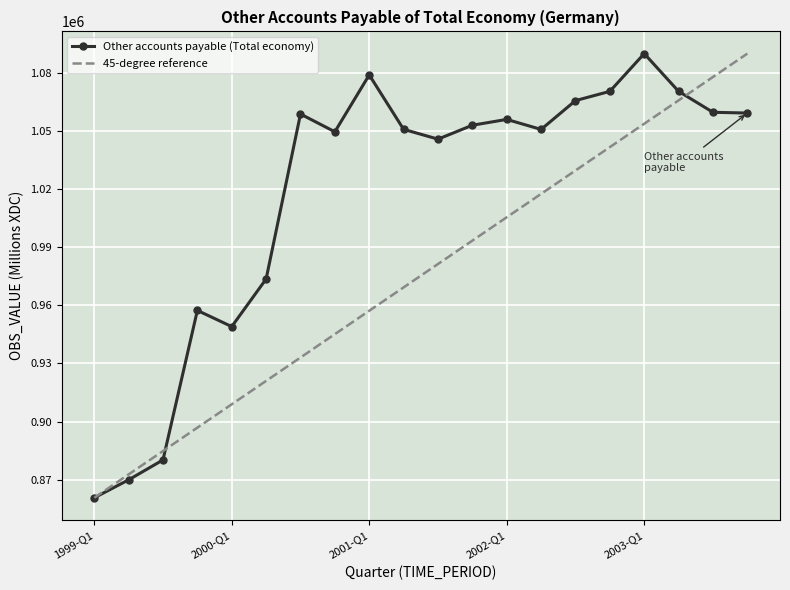

What is the maximum value for Other accounts payable (Total economy)?

1089955